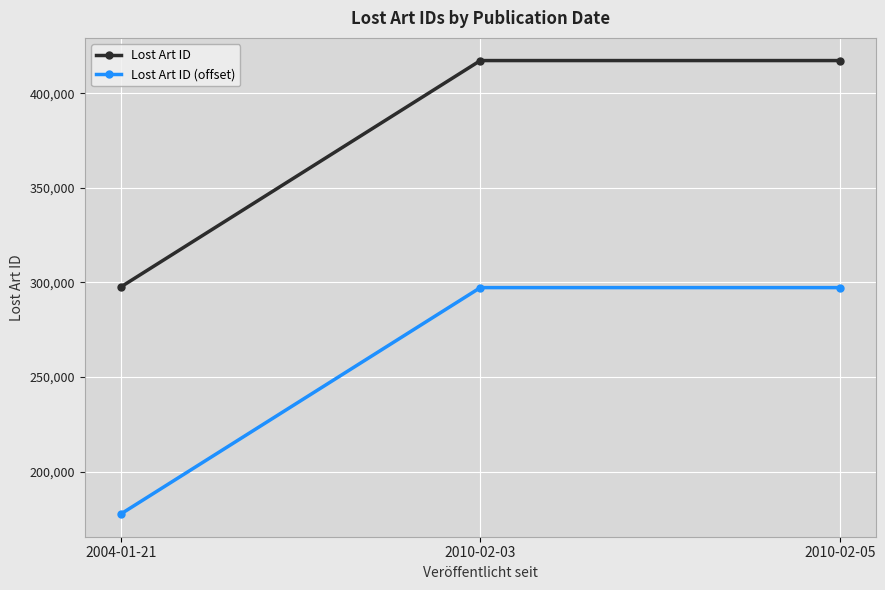

What is the minimum value for Lost Art ID?

297617